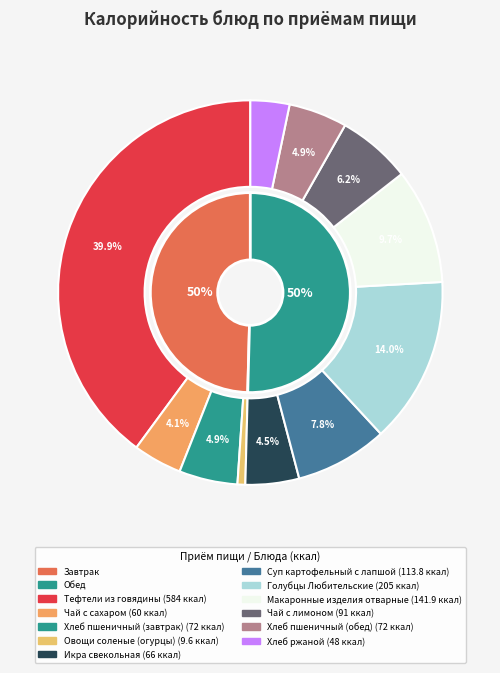

Combined, what portion of the pie is Тефтели из говядины and Хлеб ржаной?

43.2%